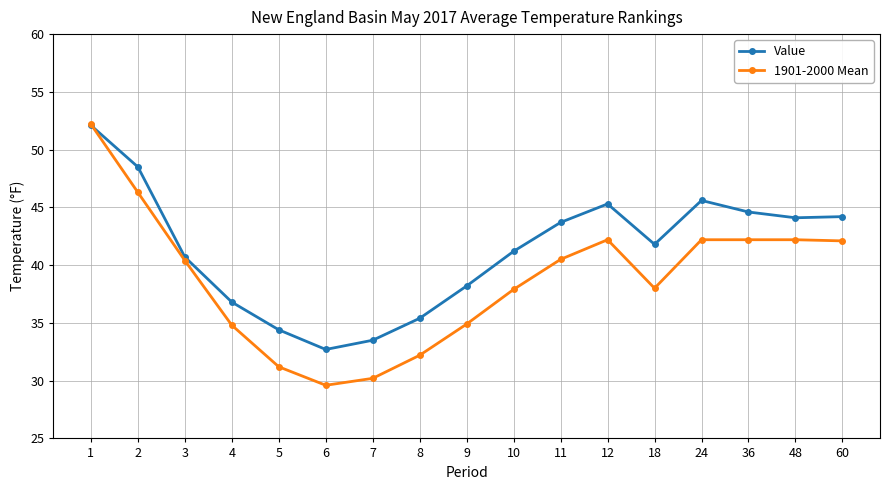

What is the approximate value of 1901-2000 Mean at 3?

40.4